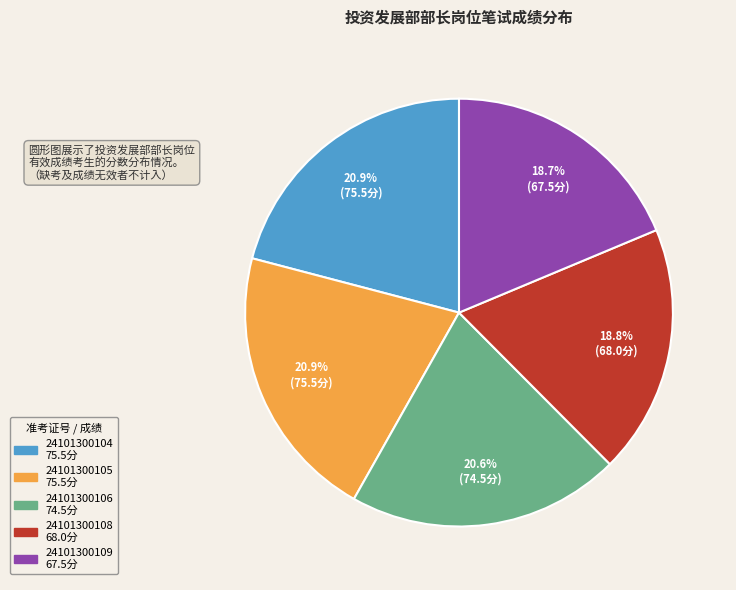

Is 24101300105 the majority of the pie?

No